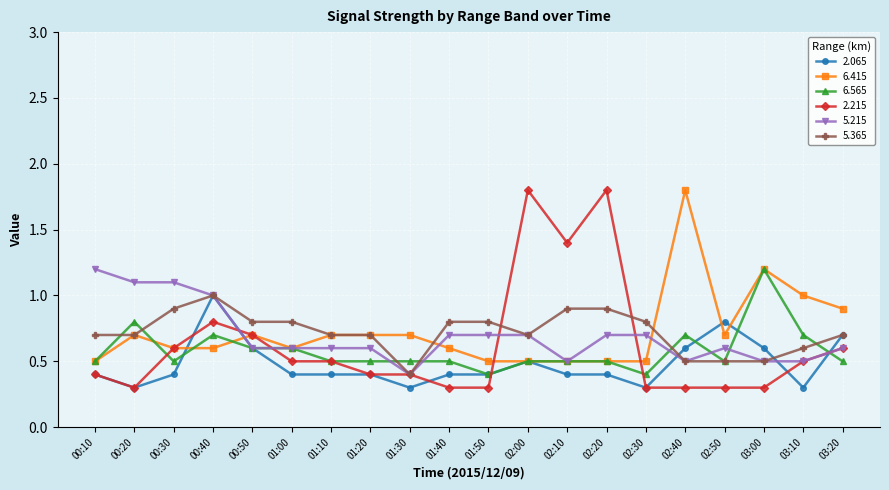

True or false: 5.365 has a value of 0.6 at 02:10.

False